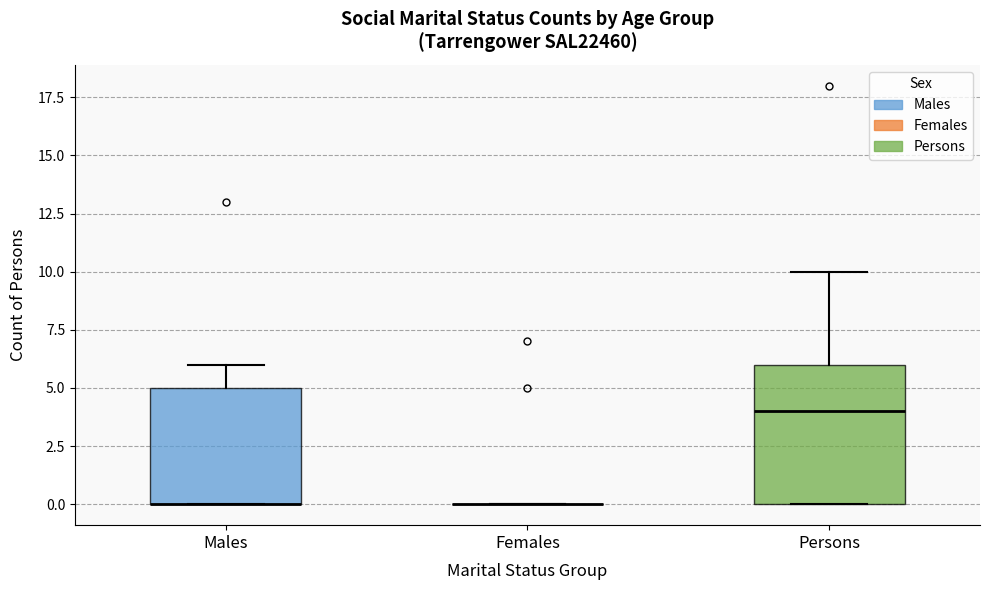

Which box is the tallest, from its lower edge to its upper edge?

Persons